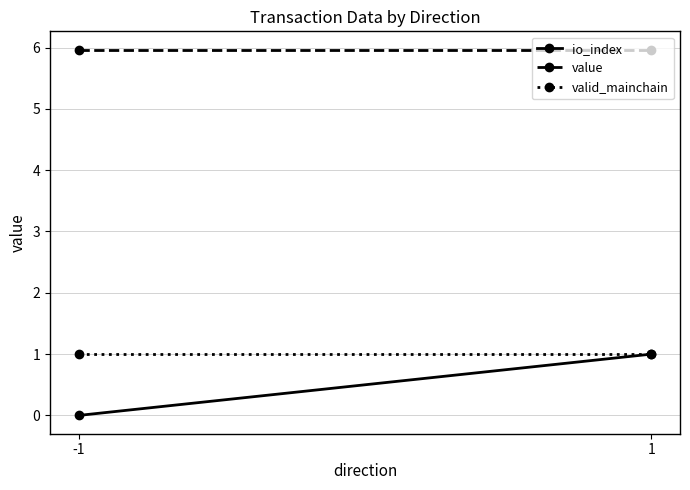

Rank the series by their maximum value, from highest to lowest.

value, io_index, valid_mainchain